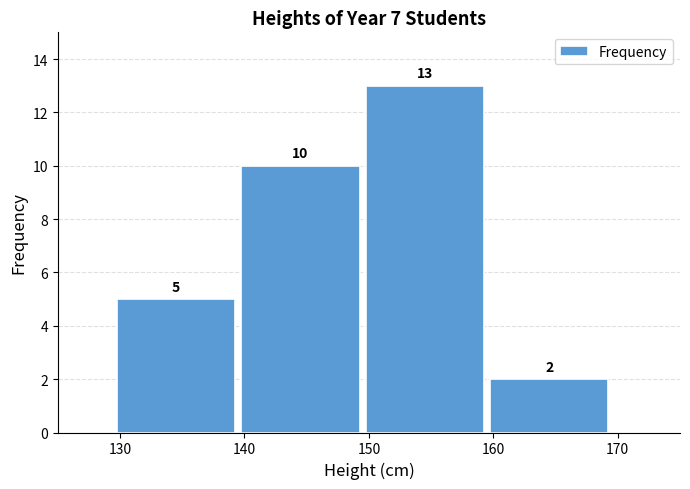

Reading left to right, what are all the values shown in this chart?

5	10	13	2